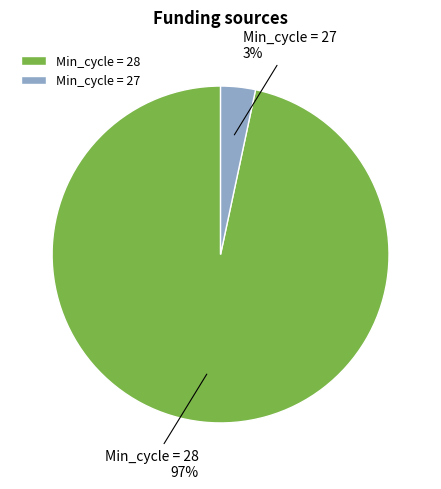

What is the majority slice?

Min_cycle = 28